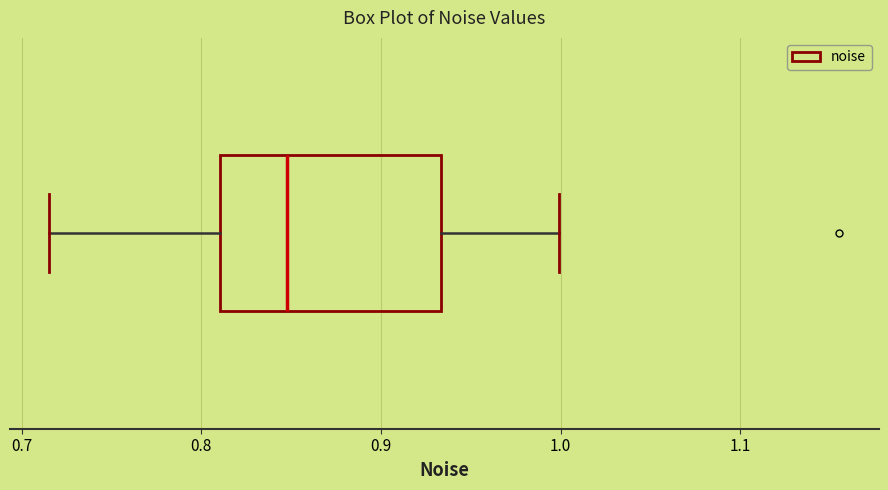

Transcribe this box plot: give where the median line is, the range the box spans, and where the two whiskers end, as read against the x-axis. The values are not printed on the chart, so give them approximately, as read against the axis.

median 0.85, box 0.81 to 0.93, whiskers 0.72 to 1.00